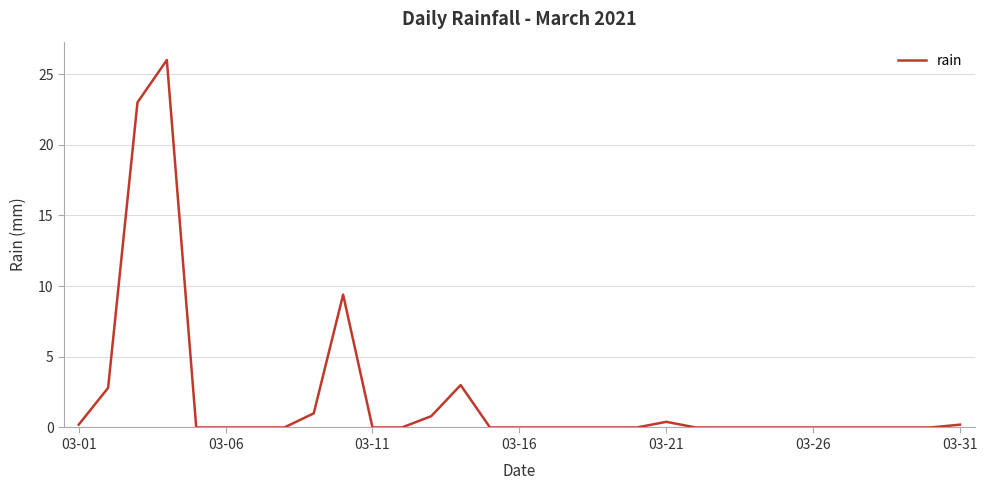

True or false: there are more than 0 points higher than both neighbors.

True